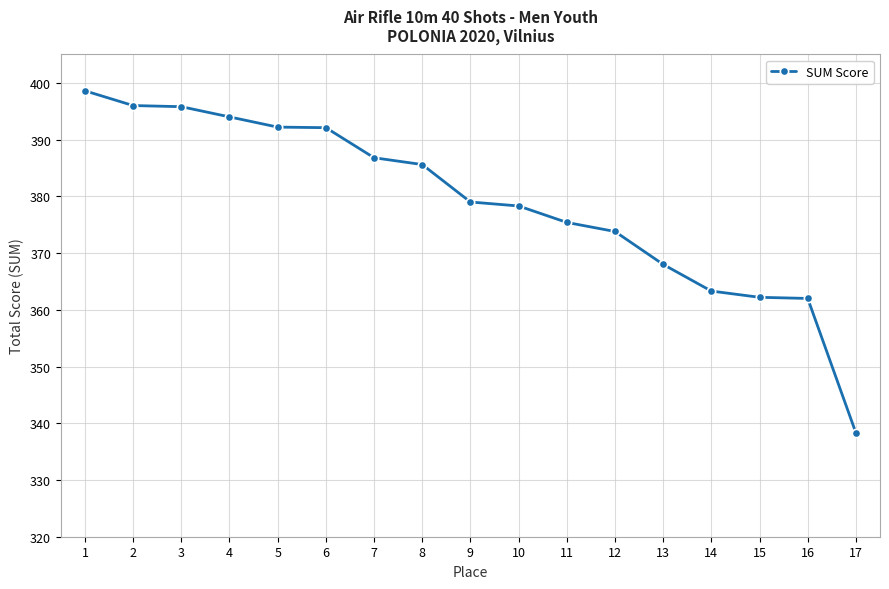

At which label is the value closest to 368?

13